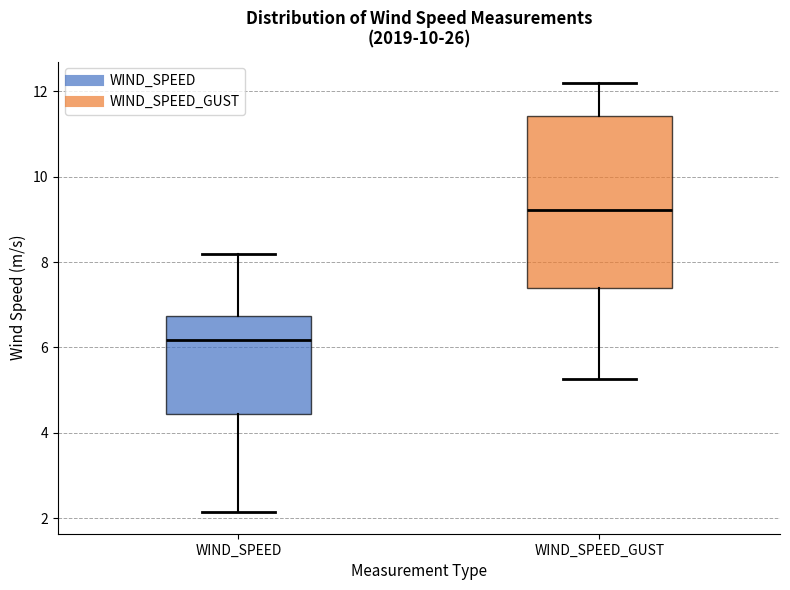

Reading left to right, read every box against the y-axis: the position of its median line, the range the box covers, and the ends of its whiskers. The values are not printed on the chart, so give them approximately, as read against the axis.

WIND_SPEED: median 6.2, box 4.4 to 6.8, whiskers 2.2 to 8.2
WIND_SPEED_GUST: median 9.2, box 7.4 to 11.4, whiskers 5.2 to 12.2